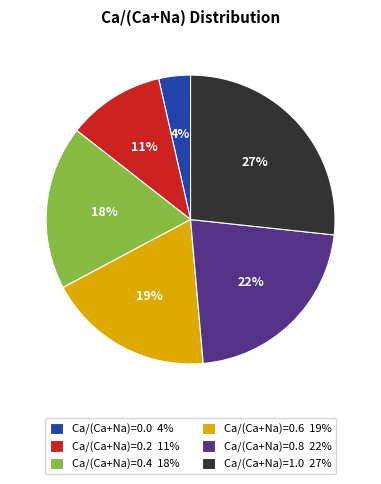

Does any single category account for the majority?

No